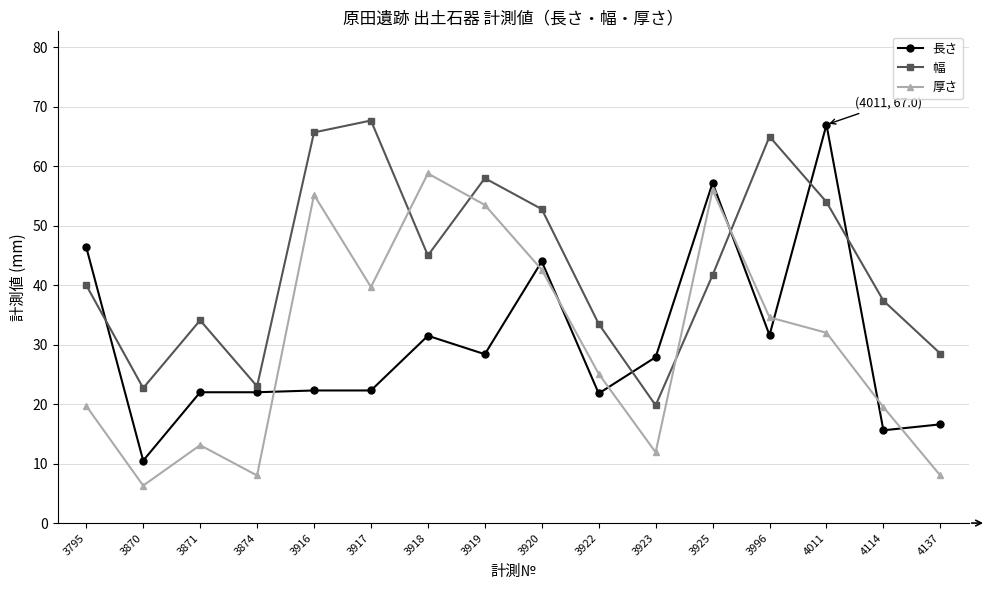

Where is the first local maximum for 幅?

3871